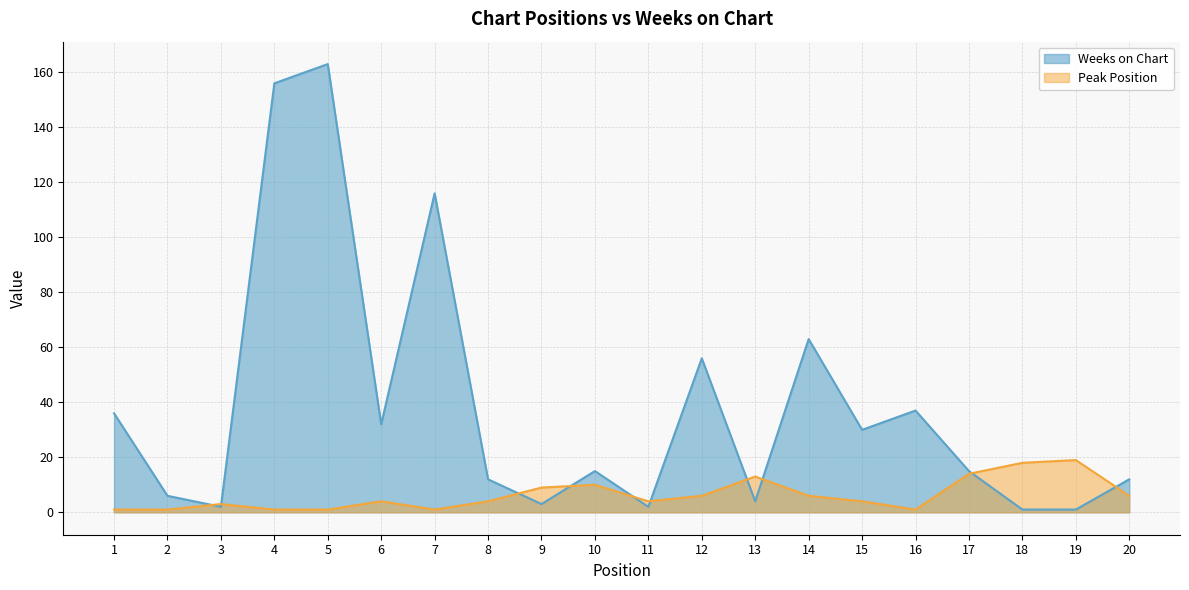

Between 3 and 18, which series saw the biggest shift?

Peak Position